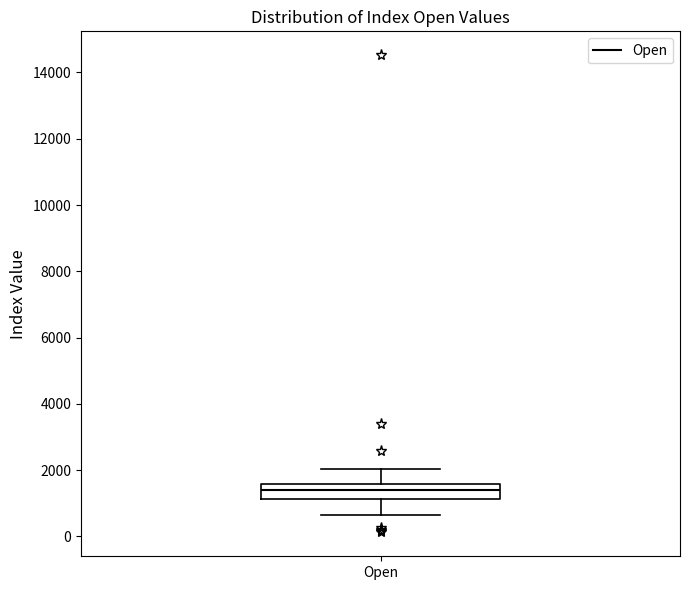

Where does the upper whisker of the box for Open end on the y-axis? The values are not printed on the chart, so give them approximately, as read against the axis.

2000